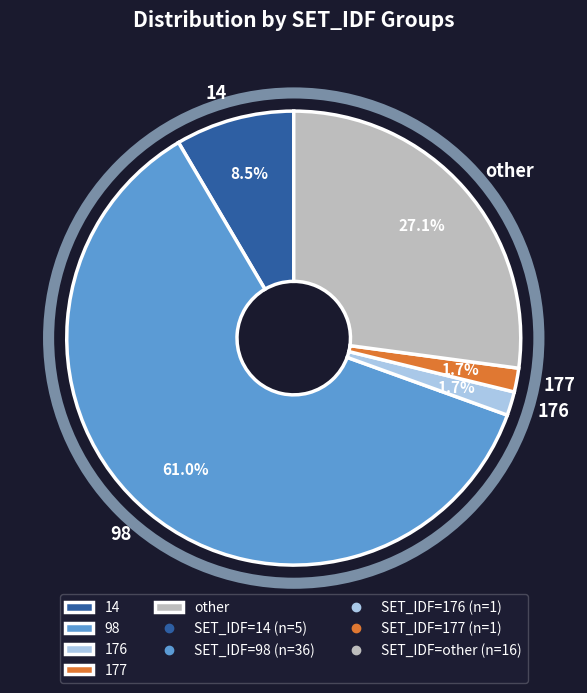

Which slice is the largest?

98